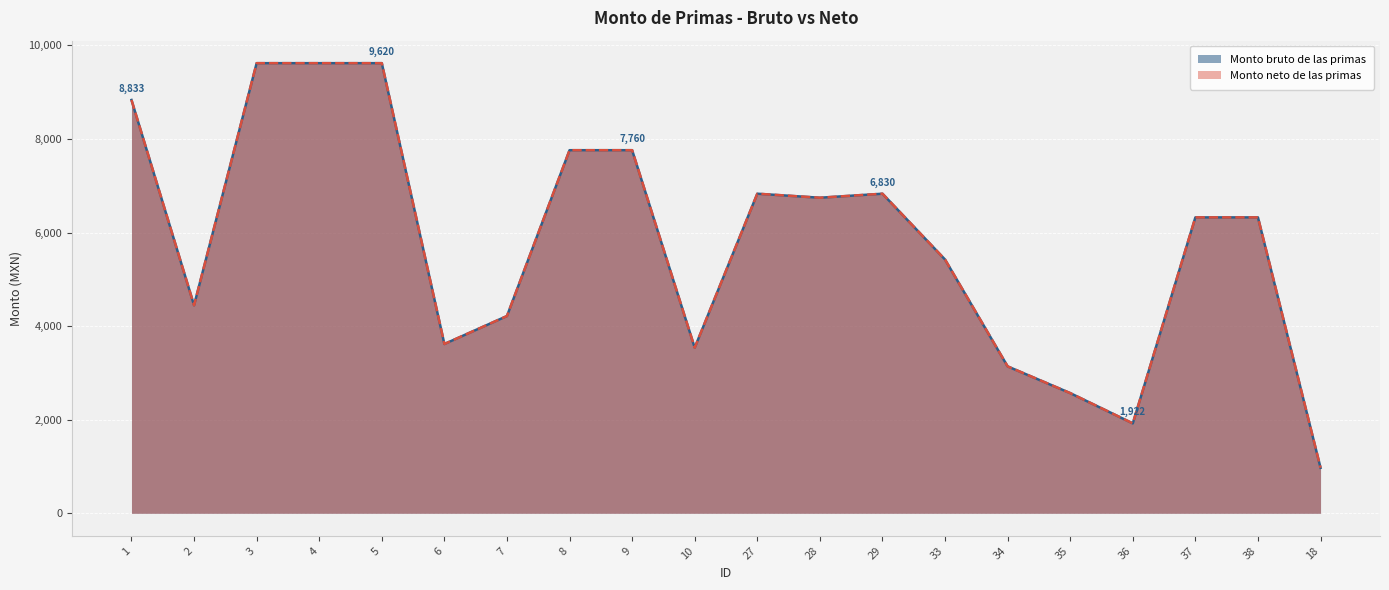

True or false: Monto neto de las primas and Monto bruto de las primas cross at least once.

False